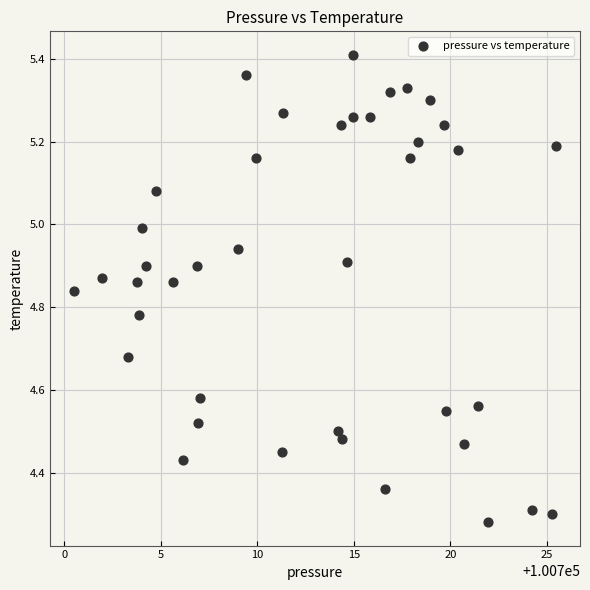

What is the range of Y values (max minus min)?

1.1